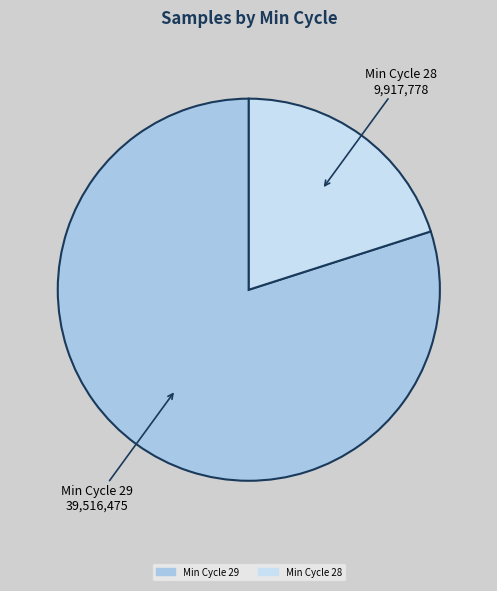

Do Min Cycle 28 and Min Cycle 29 together represent more than half of the pie?

Yes